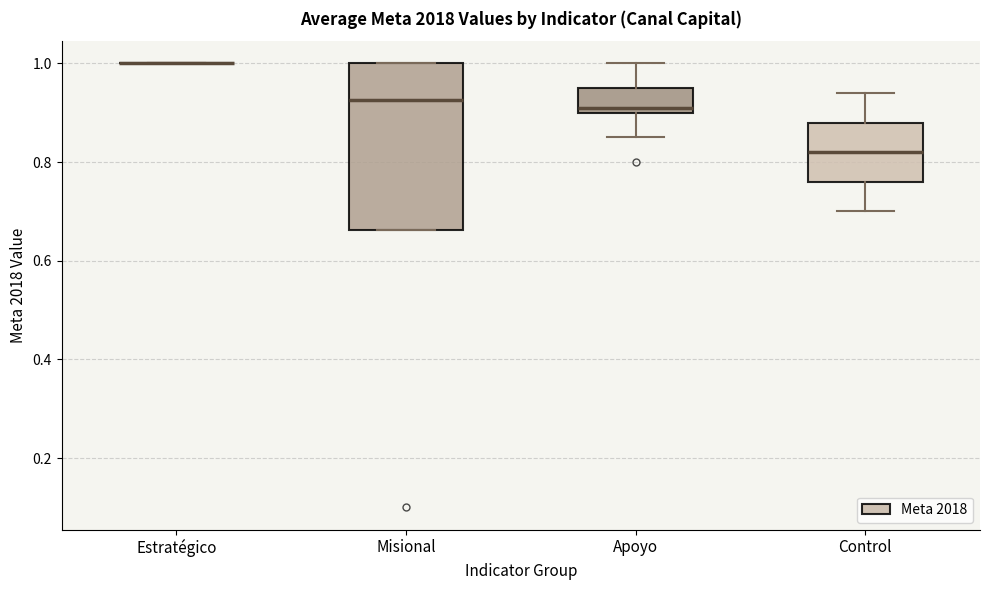

Comparing the boxes themselves (not the whiskers), which one is the tallest?

Misional